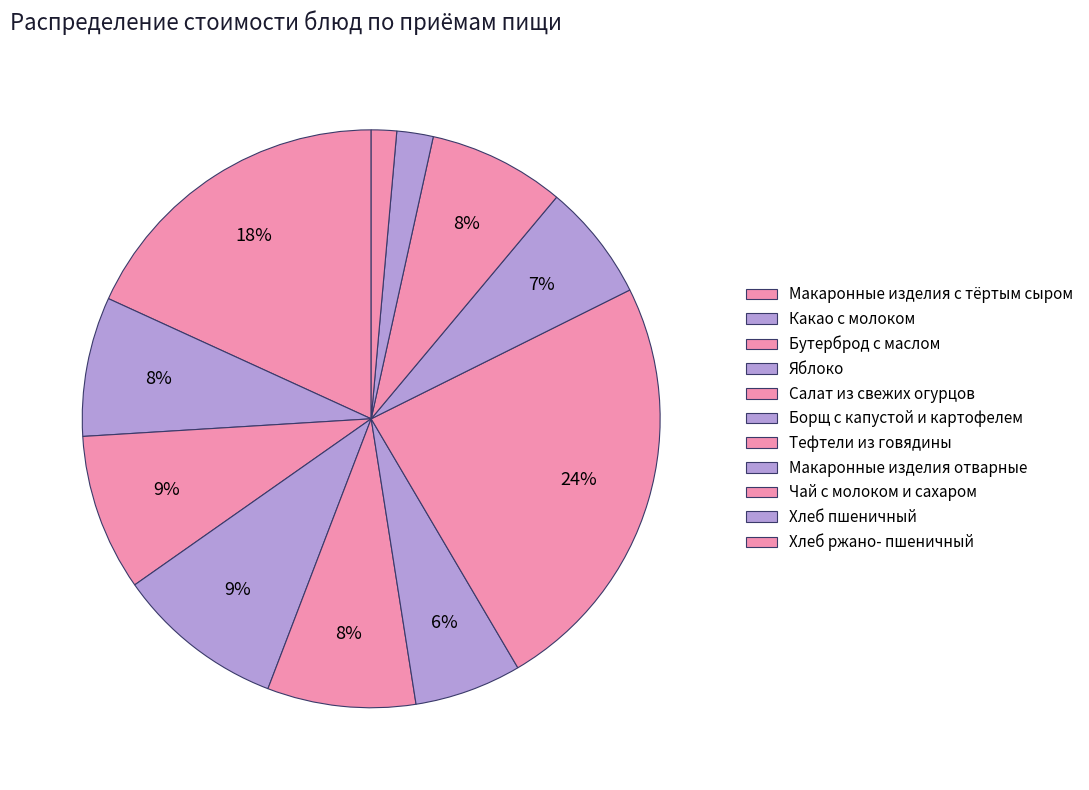

Is there a majority slice in this chart?

No